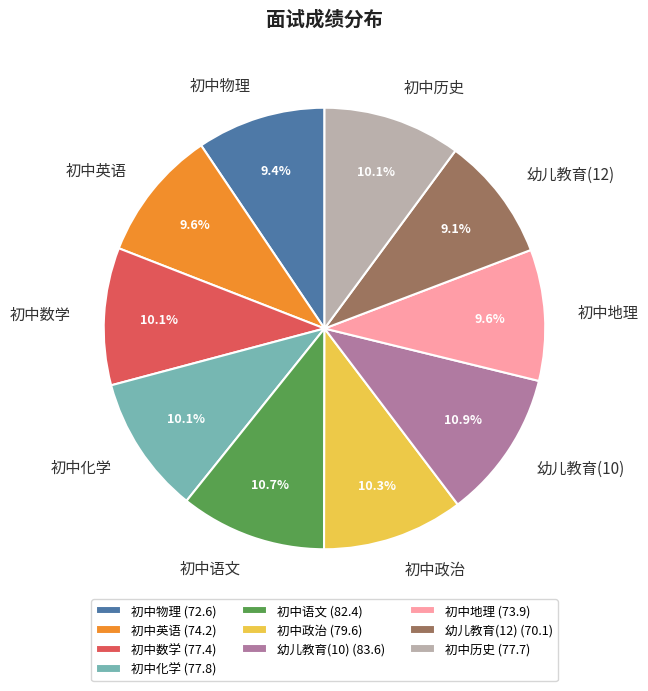

Does 初中政治 account for over 50% of the chart?

No